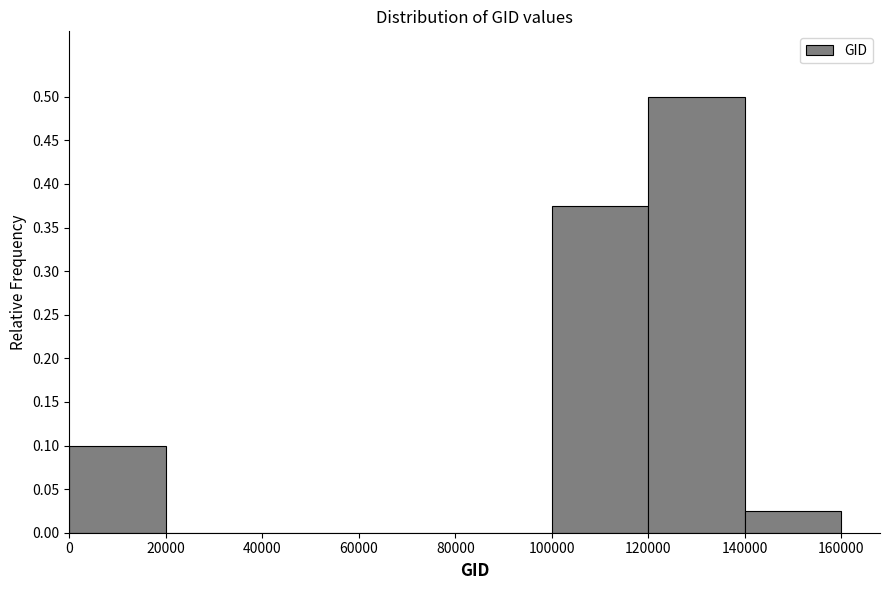

Over which range of the x-axis is the bar tallest?

120000 to 140000